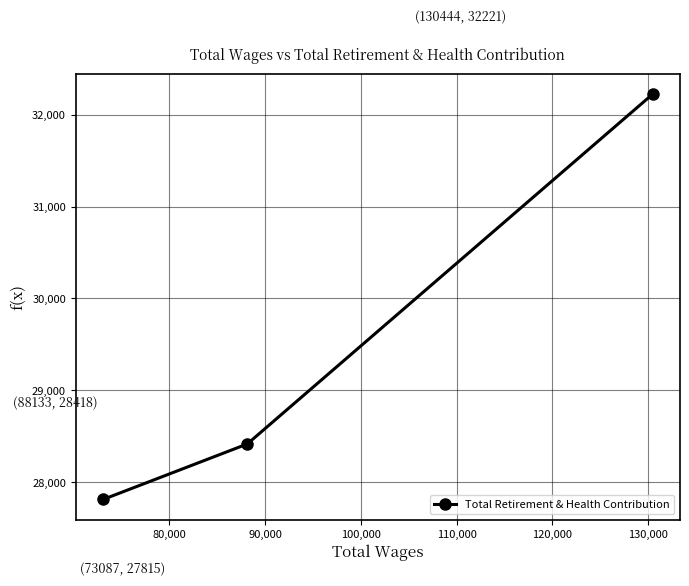

What is the value of the 2nd point from the left?

28418